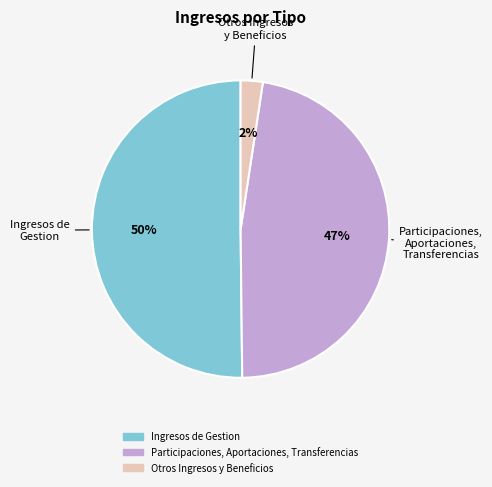

Which slice is the largest?

Ingresos de Gestion